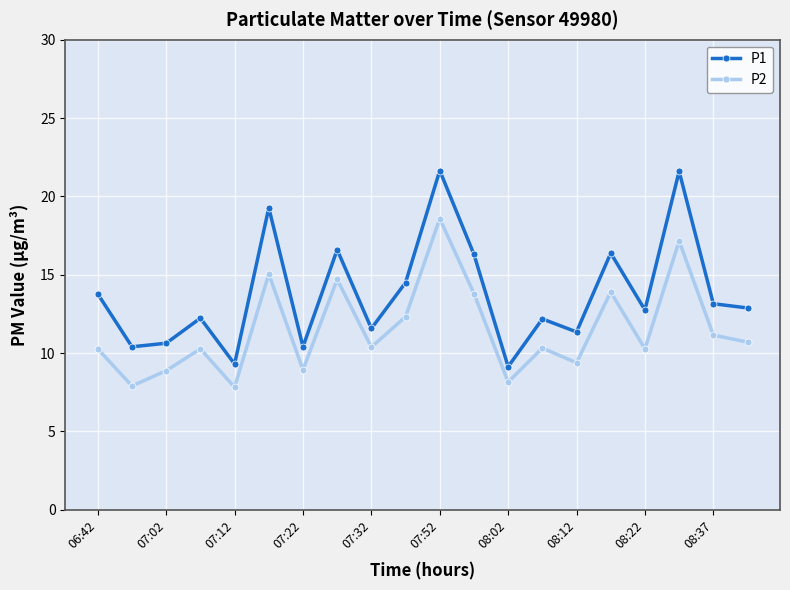

Which series has the largest total across all categories?

P1